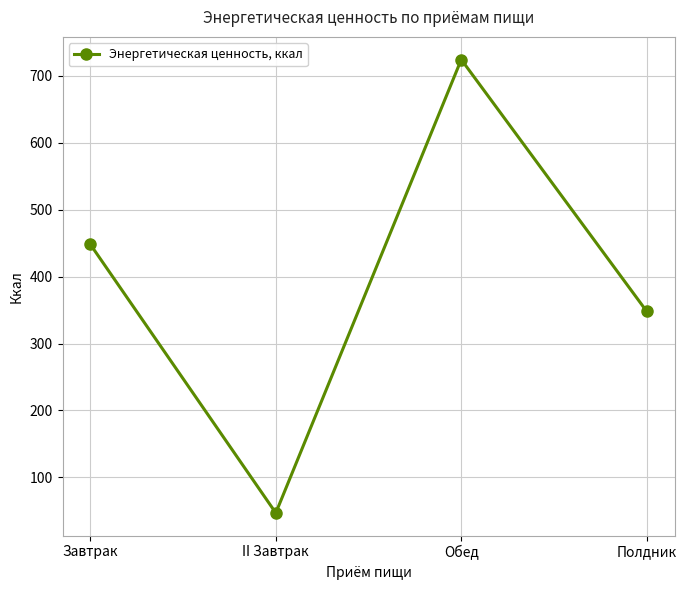

Reading right to left, list all the values displayed in this chart.

Полдник=348	Обед=724	II Завтрак=47	Завтрак=448